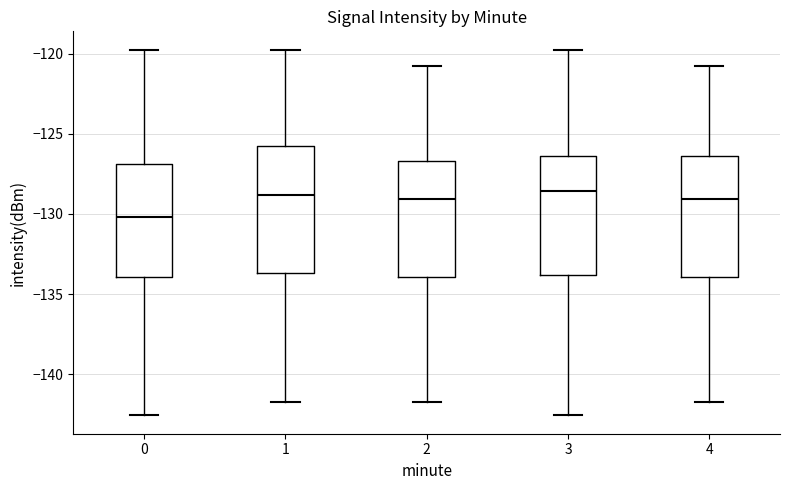

Reading left to right, read every box against the y-axis: the position of its median line, the range the box covers, and the ends of its whiskers. The values are not printed on the chart, so give them approximately, as read against the axis.

0: median -130.0, box -134.0 to -127.0, whiskers -142.5 to -119.5
1: median -129.0, box -133.5 to -125.5, whiskers -141.5 to -119.5
2: median -129.0, box -134.0 to -126.5, whiskers -141.5 to -120.5
3: median -128.5, box -134.0 to -126.5, whiskers -142.5 to -119.5
4: median -129.0, box -134.0 to -126.5, whiskers -141.5 to -120.5